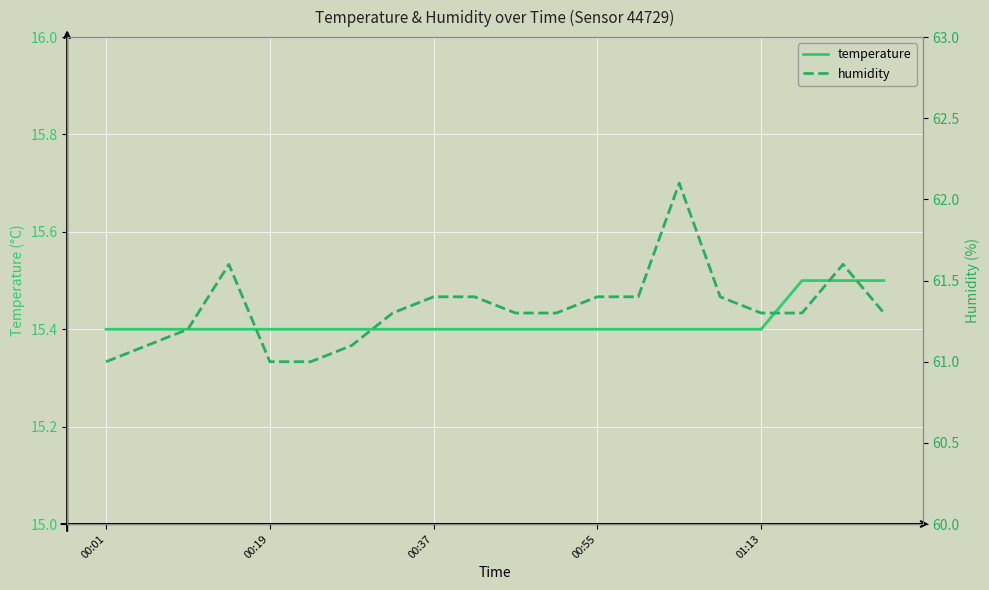

True or false: temperature and humidity cross at least once.

False